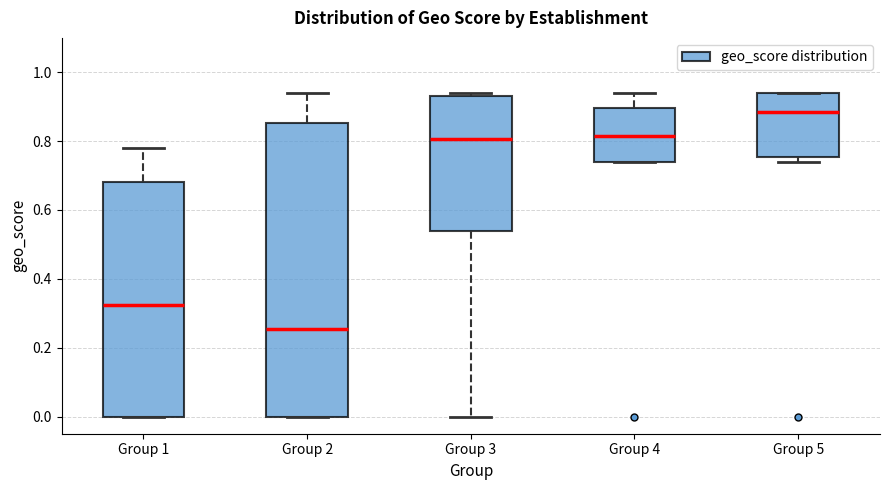

Reading left to right, read every box against the y-axis: the position of its median line, the range the box covers, and the ends of its whiskers. The values are not printed on the chart, so give them approximately, as read against the axis.

Group 1: median 0.32, box 0.00 to 0.68, whiskers 0.00 to 0.78
Group 2: median 0.26, box 0.00 to 0.86, whiskers 0.00 to 0.94
Group 3: median 0.80, box 0.54 to 0.94, whiskers 0.00 to 0.94 (just above the box's upper edge)
Group 4: median 0.82, box 0.74 to 0.90, whiskers 0.74 to 0.94
Group 5: median 0.88, box 0.76 to 0.94, whiskers 0.74 to 0.94